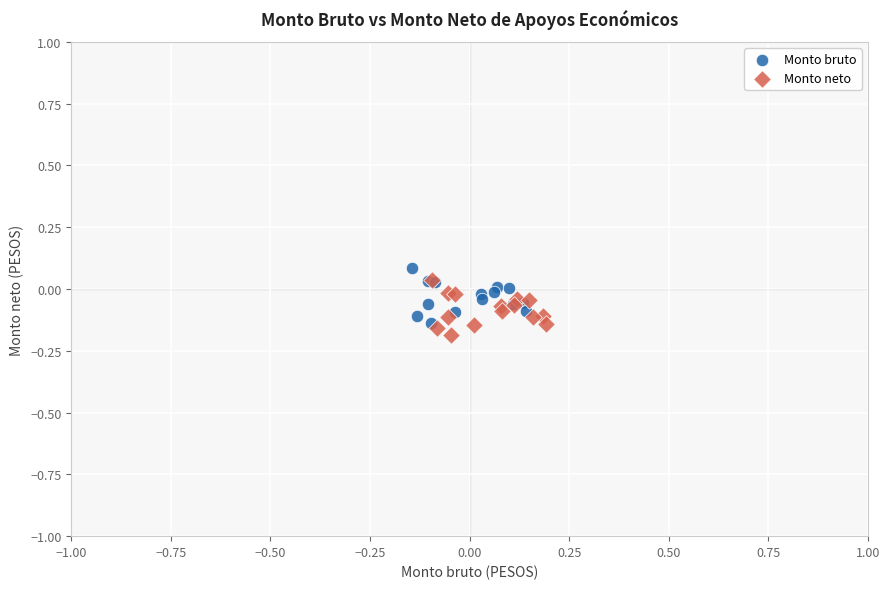

Which series contains the lowest Y value?

Monto neto